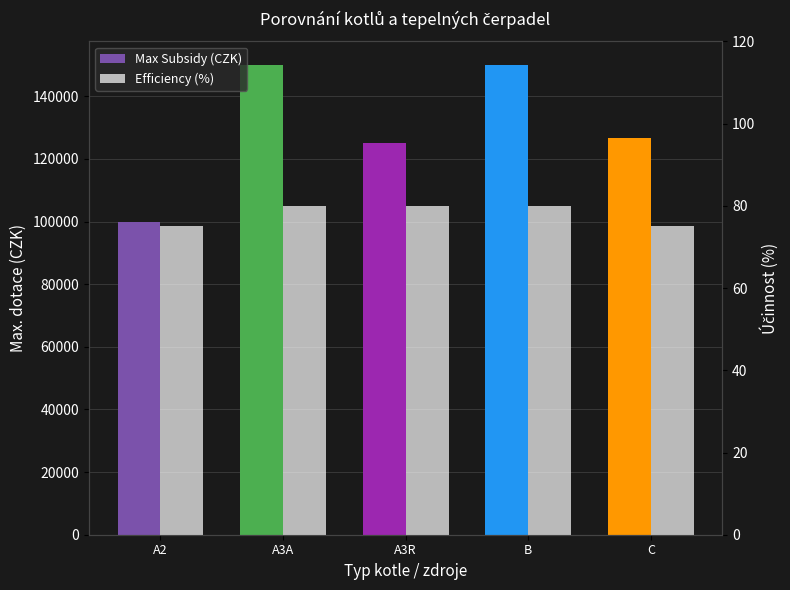

Reading left to right, extract all data points from this chart.

Max Subsidy (CZK): 100000.0	150000.0	125000.0	150000.0	126666.7
Efficiency (%): 75.0	80.0	80.0	80.0	75.0